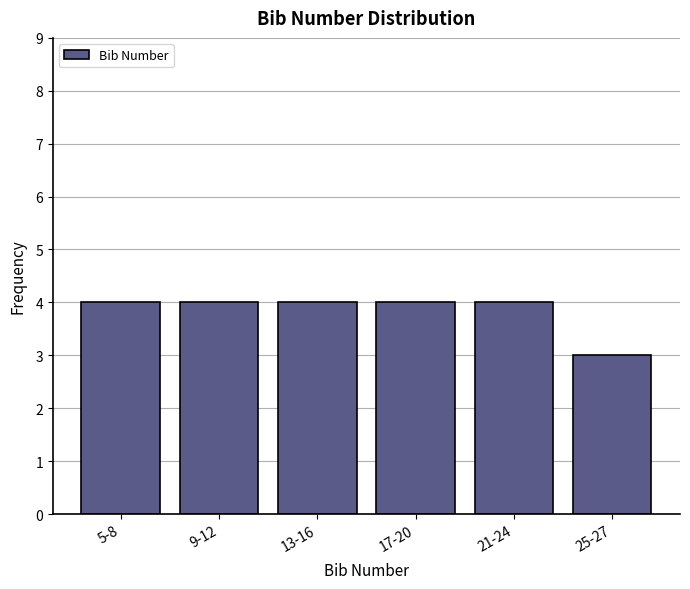

Reading right to left, what are all the values shown in this chart?

25-27=3	21-24=4	17-20=4	13-16=4	9-12=4	5-8=4